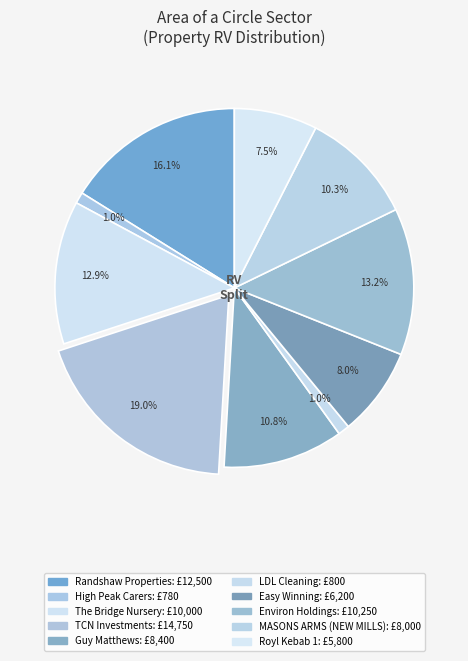

Count the number of slices in the pie.

10